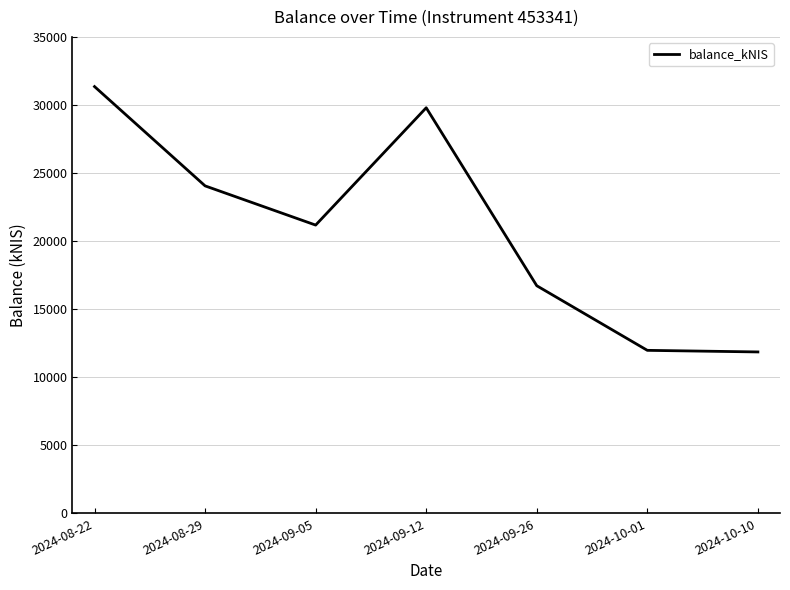

Is this an area chart (filled region under the line)?

No